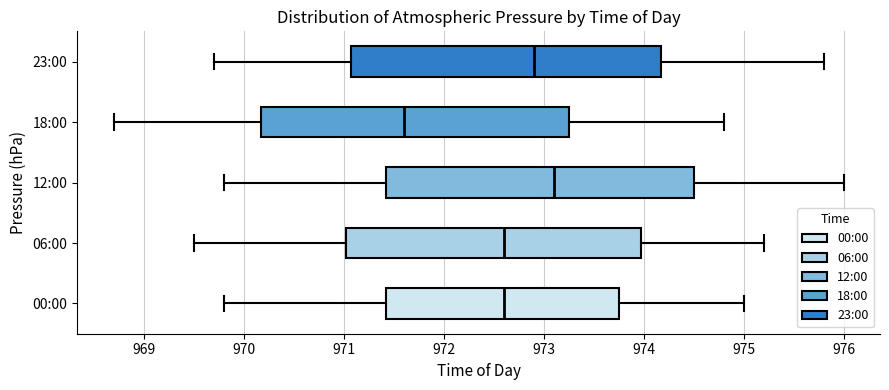

Reading bottom to top, transcribe this box plot: for each box, give where its median line is, the range the box spans, and where its two whiskers end, as read against the x-axis. The values are not printed on the chart, so give them approximately, as read against the axis.

00:00: median 972.6, box 971.4 to 973.8, whiskers 969.8 to 975.0
06:00: median 972.6, box 971.0 to 974.0, whiskers 969.5 to 975.2
12:00: median 973.1, box 971.4 to 974.5, whiskers 969.8 to 976.0
18:00: median 971.6, box 970.2 to 973.3, whiskers 968.7 to 974.8
23:00: median 972.9, box 971.1 to 974.2, whiskers 969.7 to 975.8